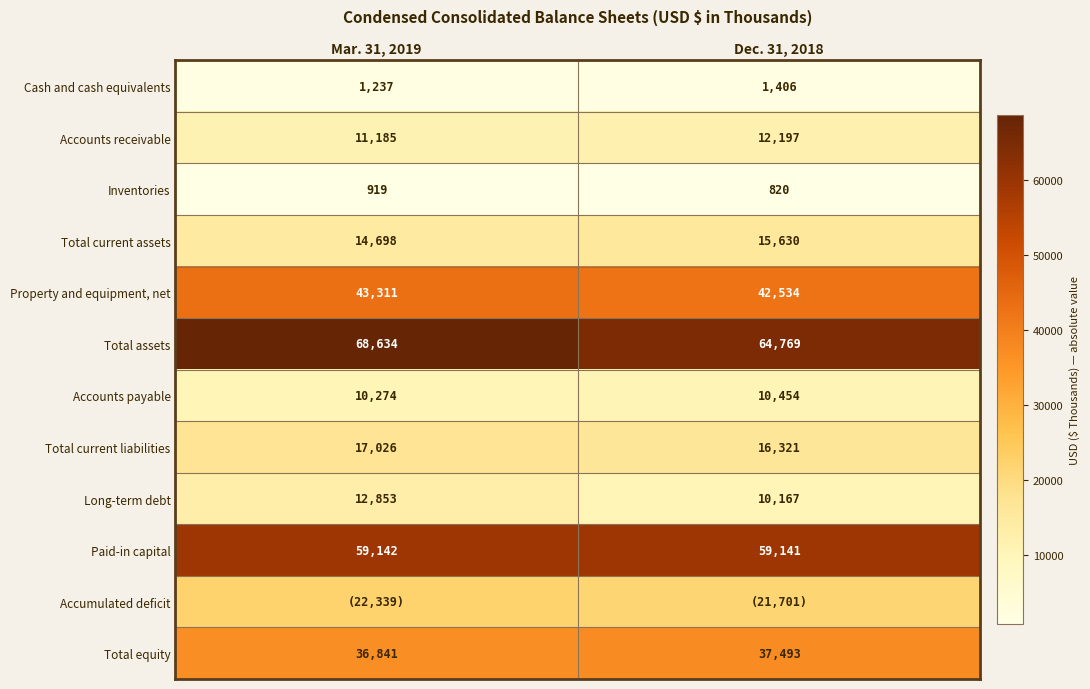

What is the lowest value of the Accounts payable series?

10274